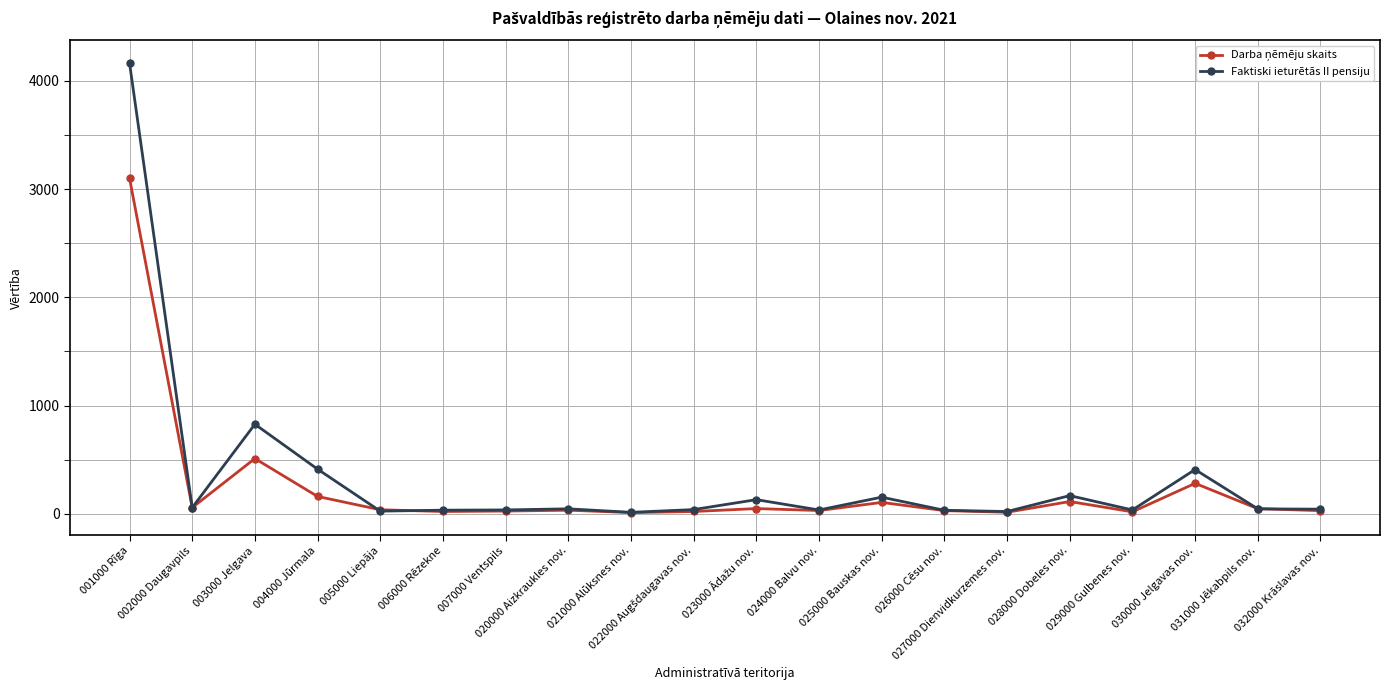

What is the maximum value shown in the chart?

4165.4